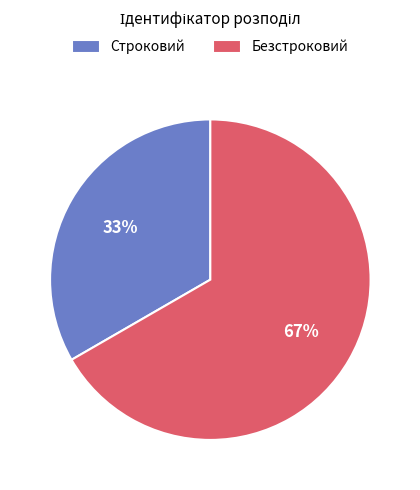

True or false: Строковий accounts for 40% of the total.

False